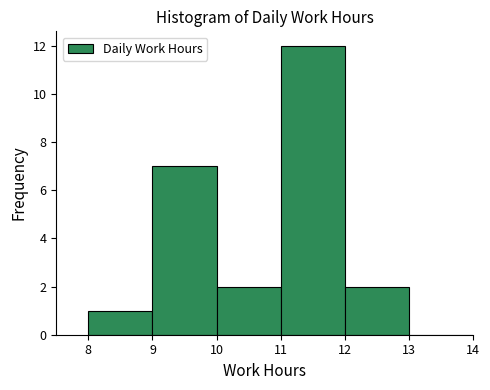

Which range on the x-axis has the tallest bar?

11 to 12